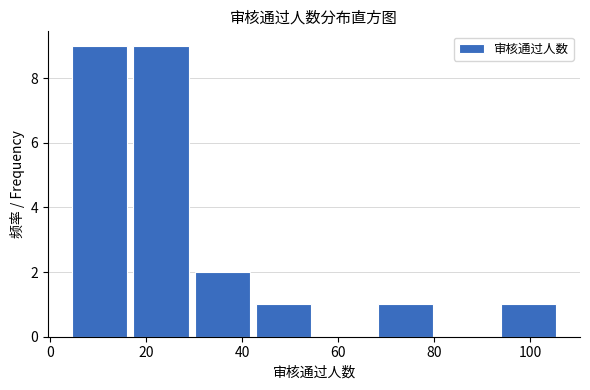

Reading left to right, list every bar in this chart as the range it spans on the x-axis followed by its height. Neither the bar edges nor the heights are printed on the chart, so give them approximately, as read against the axes.

4 to 16: 9
16 to 30: 9
30 to 42: 2
42 to 56: 1
56 to 68: 0
68 to 80: 1
80 to 94: 0
94 to 106: 1